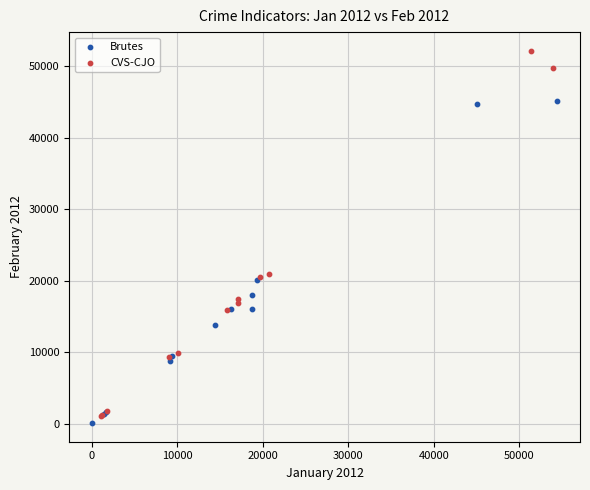

Which series reaches the maximum Y coordinate?

CVS-CJO